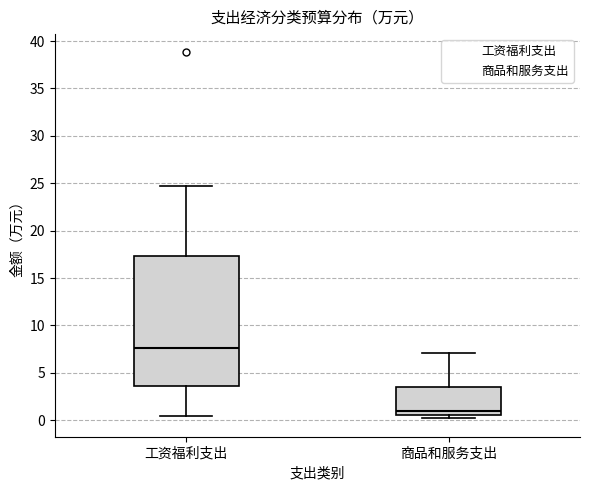

Reading left to right, read every box against the y-axis: the position of its median line, the range the box covers, and the ends of its whiskers. The values are not printed on the chart, so give them approximately, as read against the axis.

工资福利支出: median 7.5, box 3.5 to 17.5, whiskers 0.5 to 25.0
商品和服务支出: median 1.0, box 0.5 to 3.5, whiskers 0.0 to 7.0